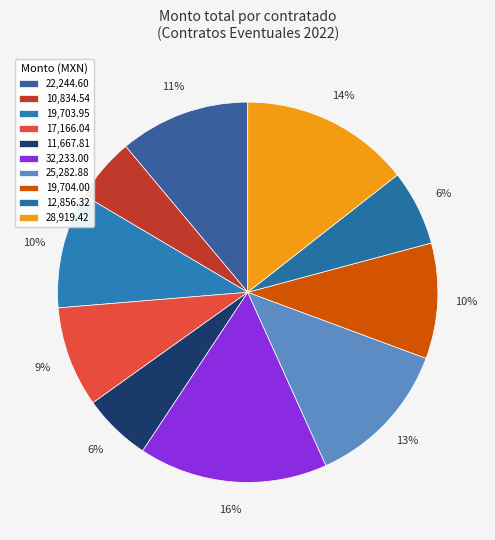

How many segments does this pie chart have?

10